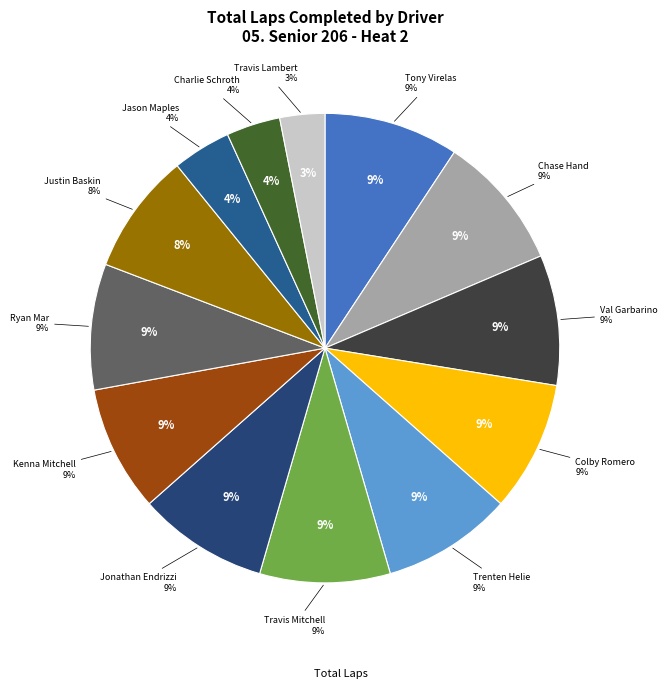

How many slices are in this pie chart?

13